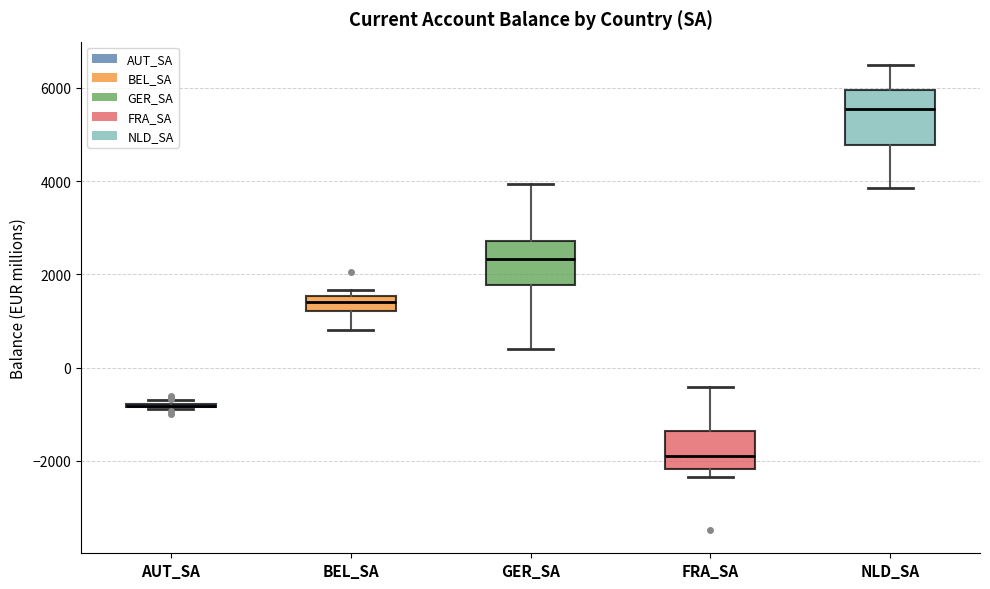

Reading left to right, transcribe this box plot: for each box, give where its median line is, the range the box spans, and where its two whiskers end, as read against the y-axis. The values are not printed on the chart, so give them approximately, as read against the axis.

AUT_SA: box collapsed to a line at -800, whiskers -800 to -800
BEL_SA: median 1400, box 1200 to 1600, whiskers 800 to 1600 (just above the box's upper edge)
GER_SA: median 2400, box 1800 to 2800, whiskers 400 to 4000
FRA_SA: median -1800, box -2200 to -1400, whiskers -2400 to -400
NLD_SA: median 5600, box 4800 to 6000, whiskers 3800 to 6400